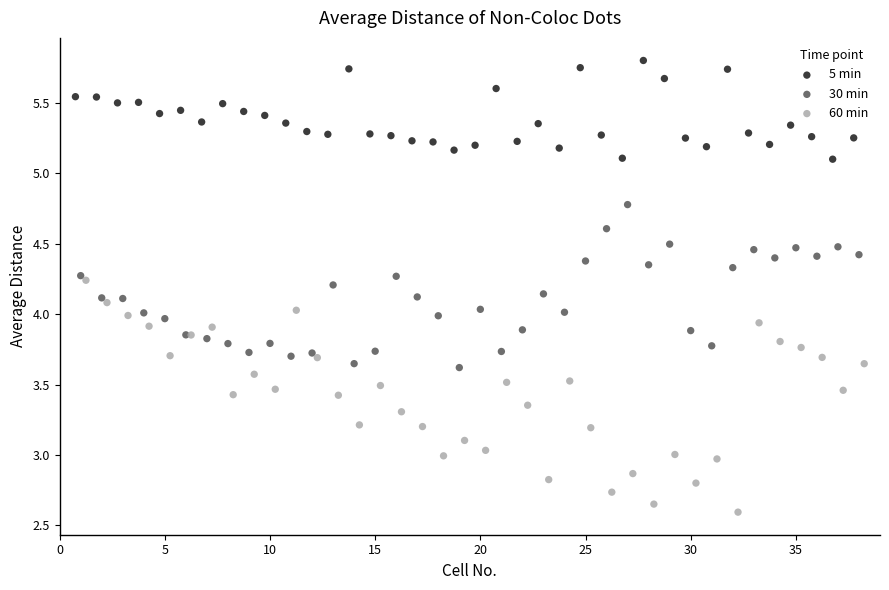

Which series reaches the maximum Y coordinate?

5 min